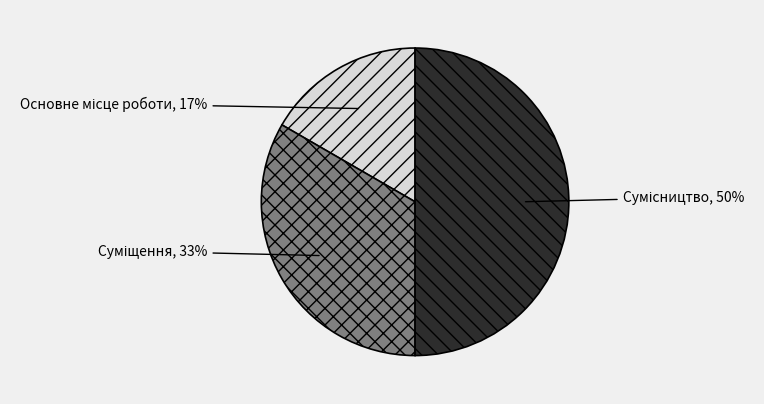

To the nearest percent, what is the difference between the largest and smallest slice percentages?

33%